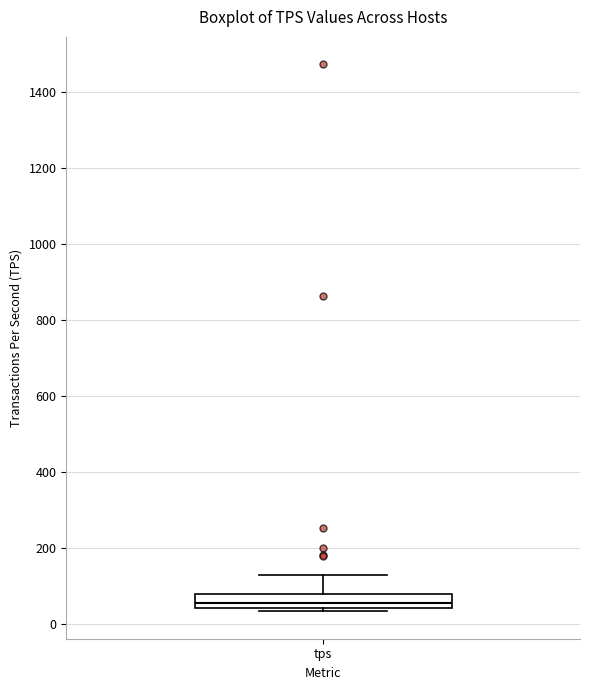

Read this box plot against the y-axis: the position of the median line, the range covered by the box, and the ends of both whiskers. The values are not printed on the chart, so give them approximately, as read against the axis.

median 60, box 40 to 80, whiskers 40 (just below the box's lower edge) to 120